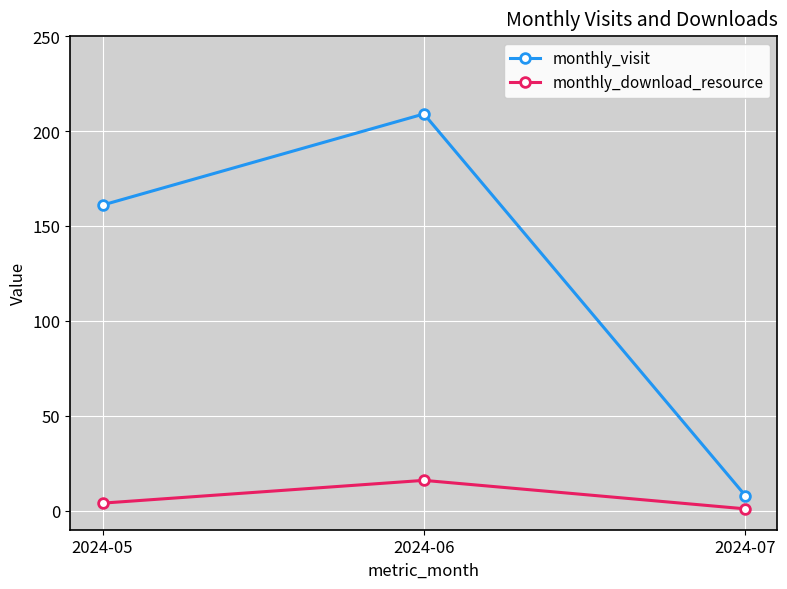

How many data points in monthly_download_resource are less than 4?

1